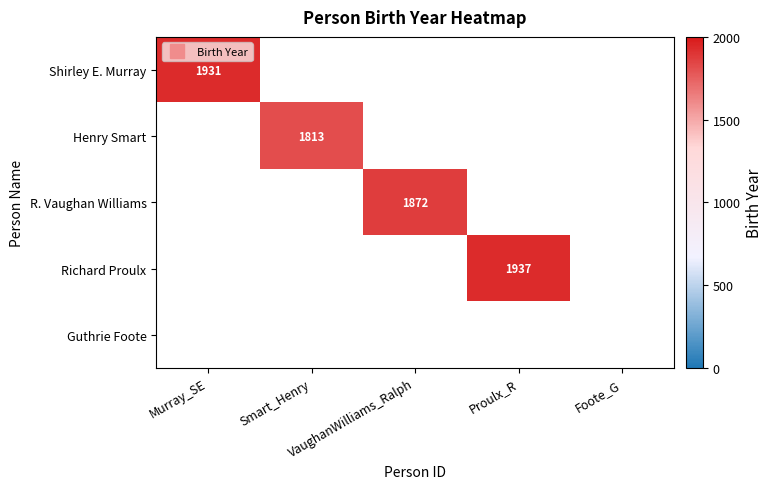

What value does the Shirley E. Murray series have at Murray_SE?

1931.0